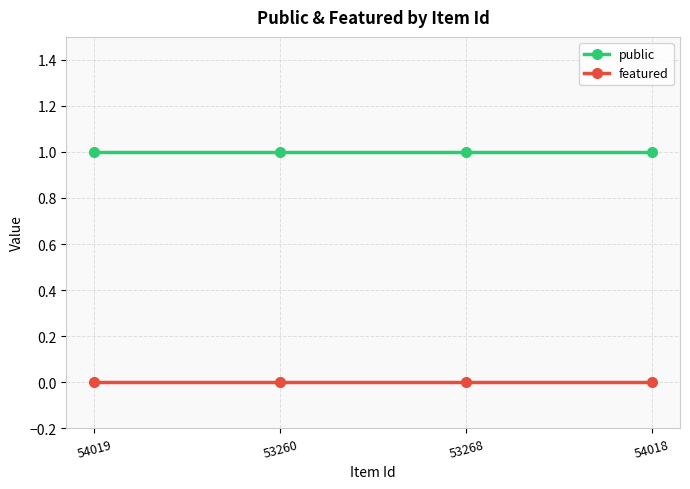

Reading left to right, what are all the values shown in this chart?

public: 54019=1	53260=1	53268=1	54018=1
featured: 54019=0	53260=0	53268=0	54018=0